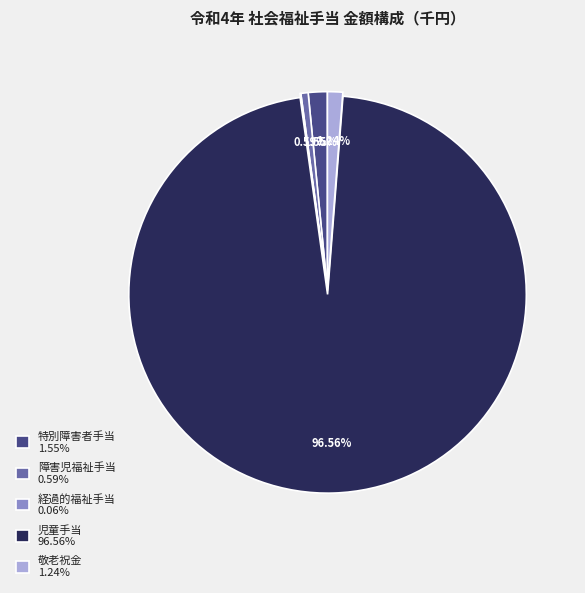

Which has a higher value, 児童手当 96.56% or 障害児福祉手当 0.59%?

児童手当 96.56%